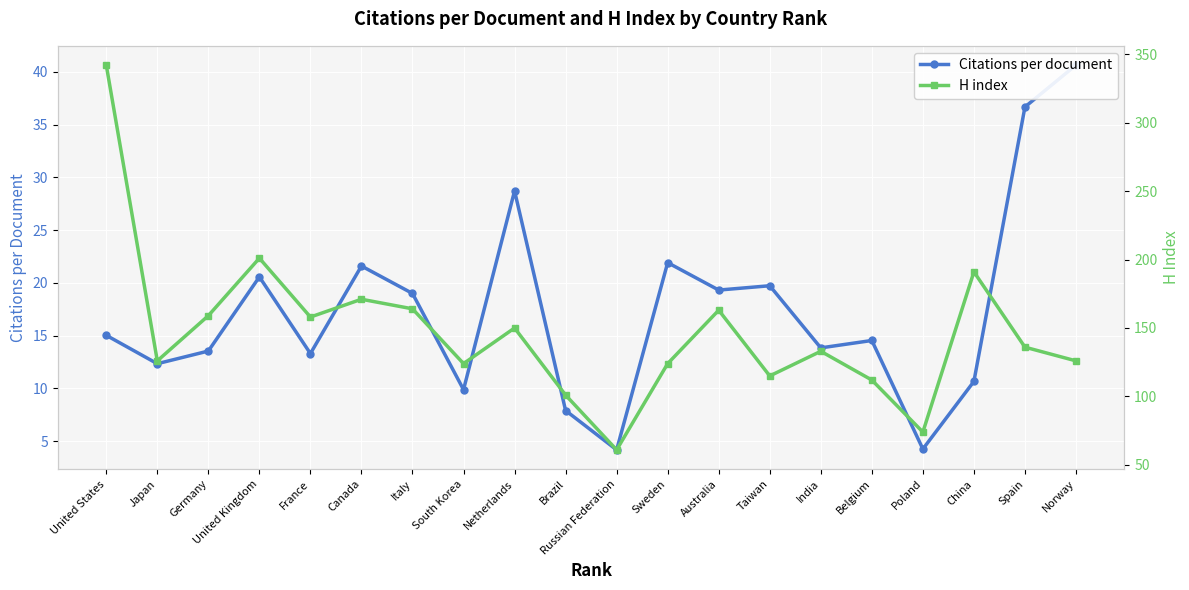

The Citations per document series shows 19.0 at Italy. True or false?

True